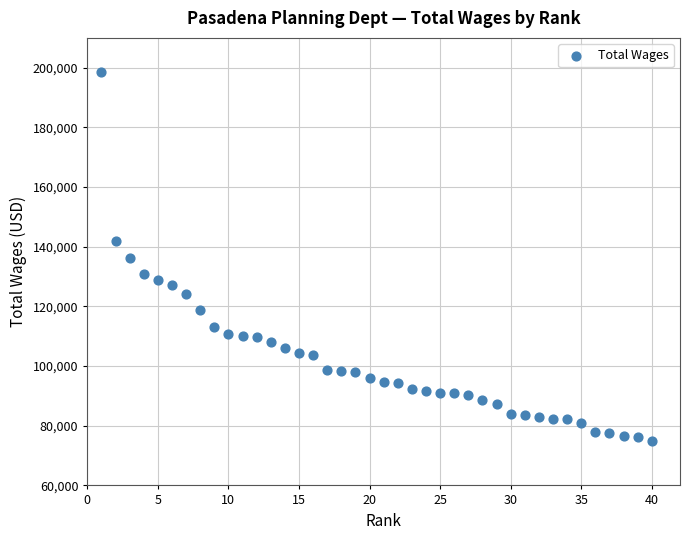

What is the range of X values (max minus min)?

39